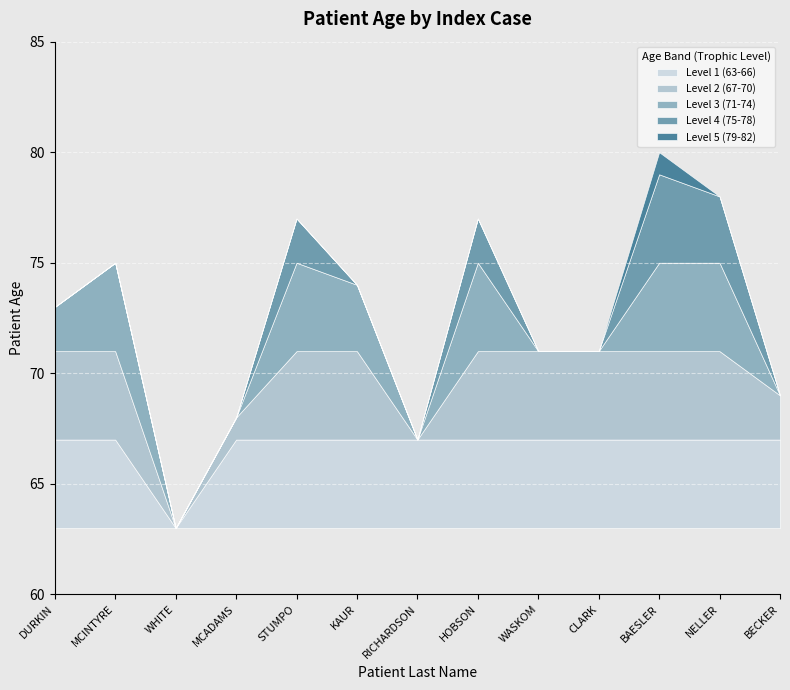

What is the difference between the maximum and minimum values?

17